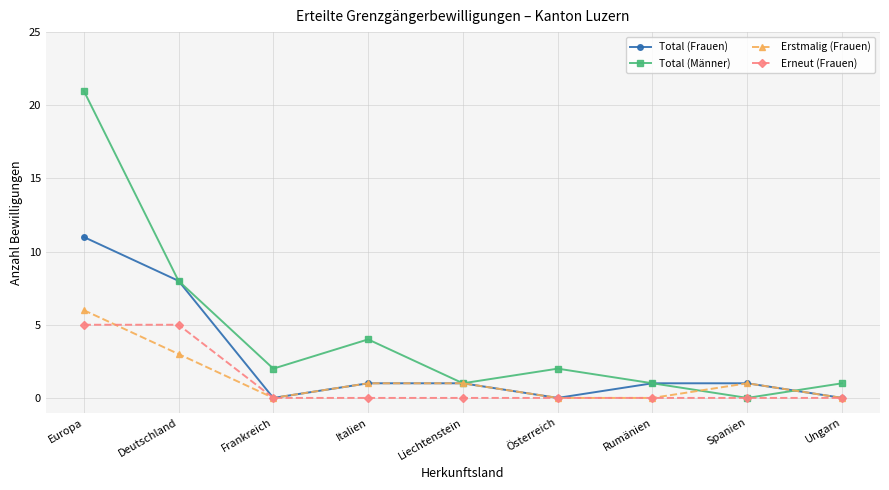

At which category is the sum across all series the highest?

Europa